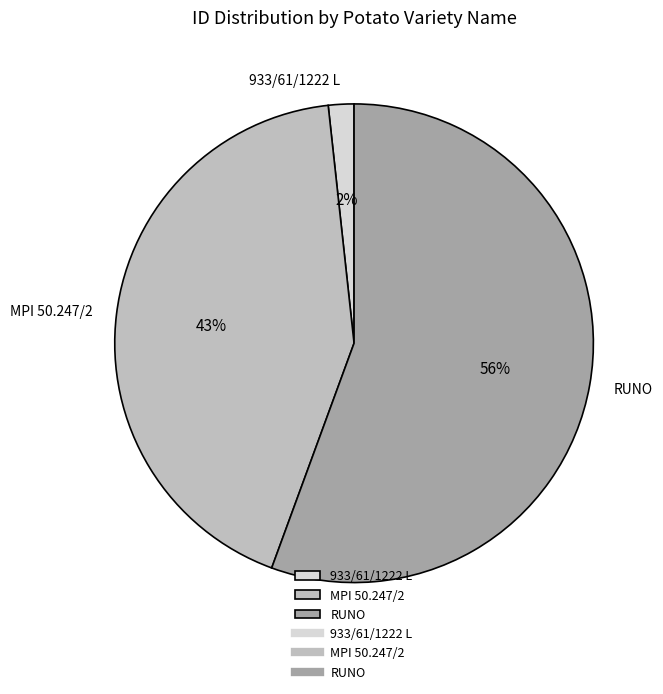

Is the sum of RUNO and MPI 50.247/2 greater than half?

Yes